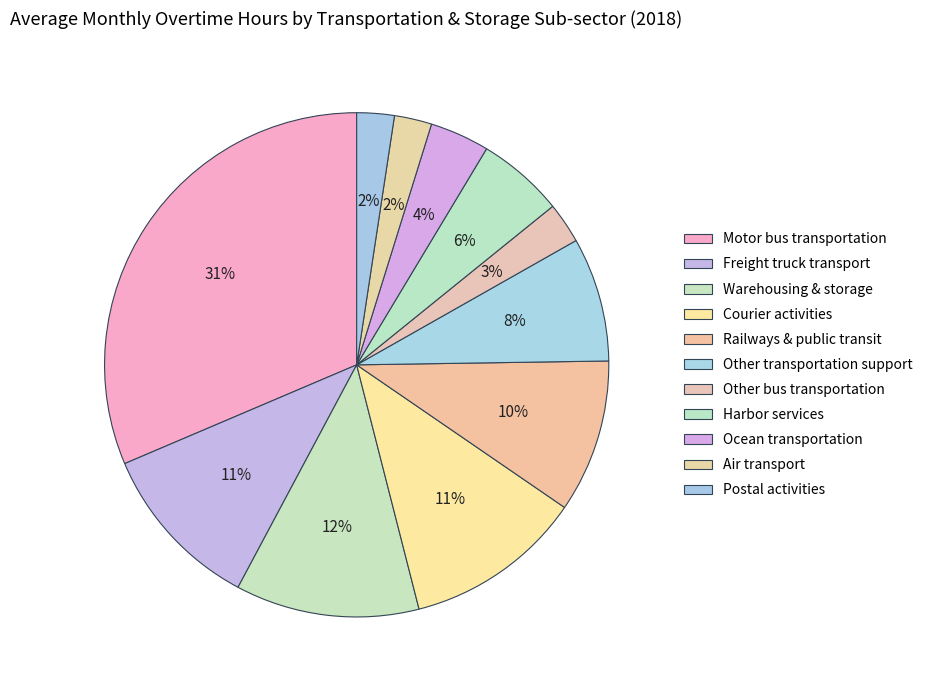

What is the largest slice in the pie chart?

Motor bus transportation